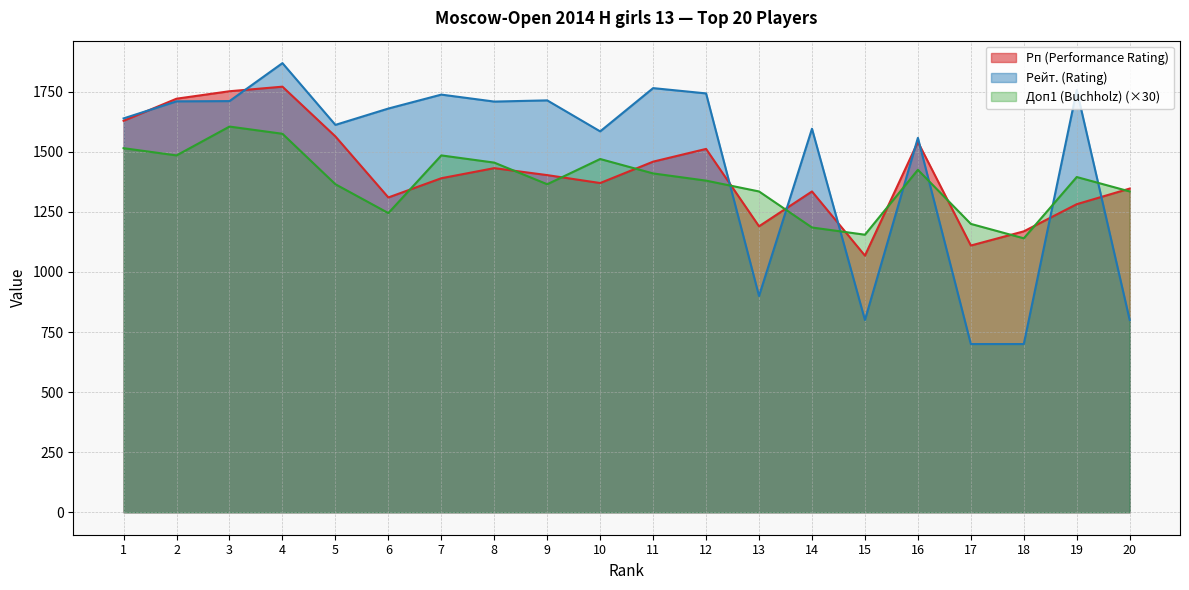

What is the sum of the Доп1 (Buchholz) values at 5 and 7?

2850